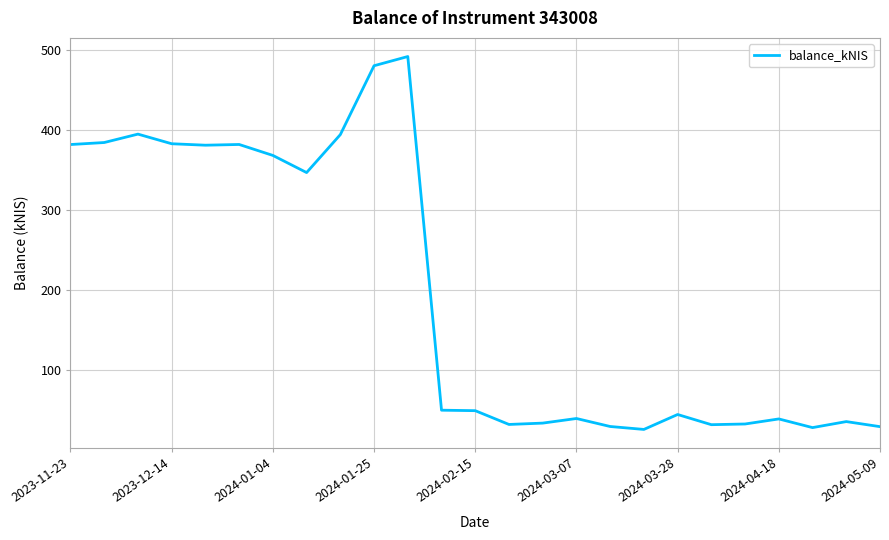

What is the greatest value displayed?

491.6